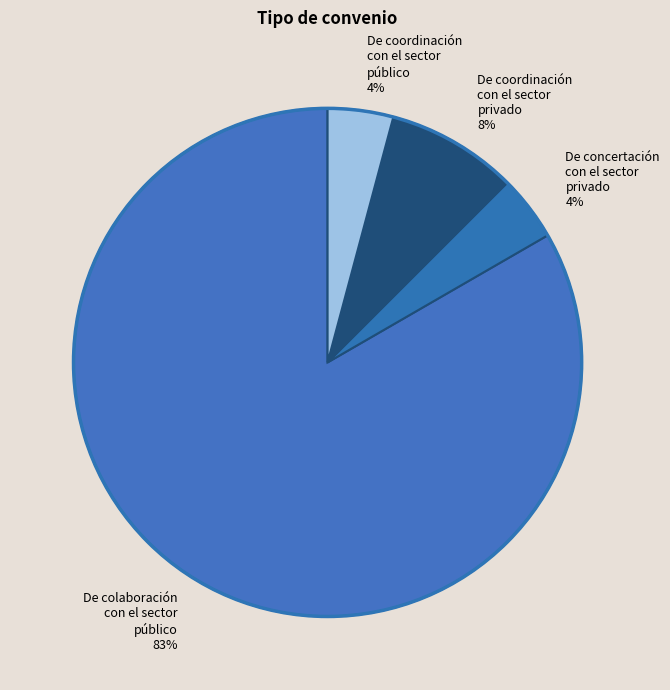

Is the sum of De coordinación con el sector privado and De coordinación con el sector público greater than half?

No